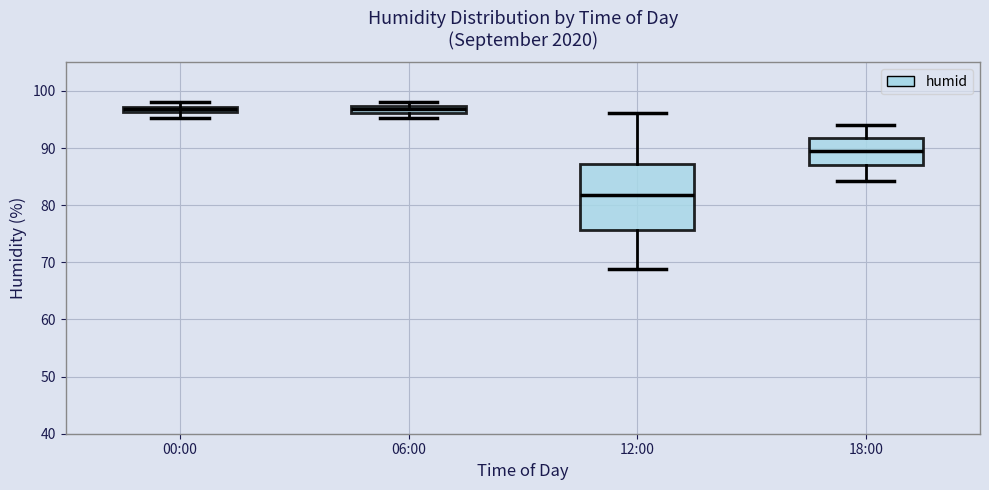

Which box is the tallest, from its lower edge to its upper edge?

12:00